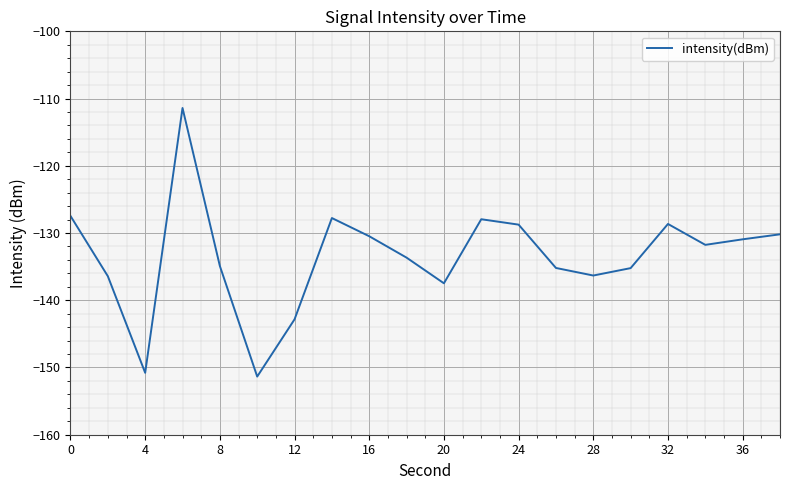

What is the smallest value displayed?

-151.4